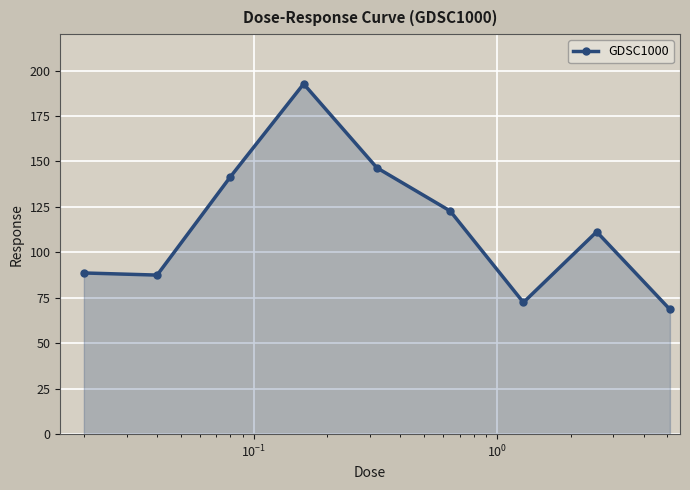

How many data points are above 111?

5